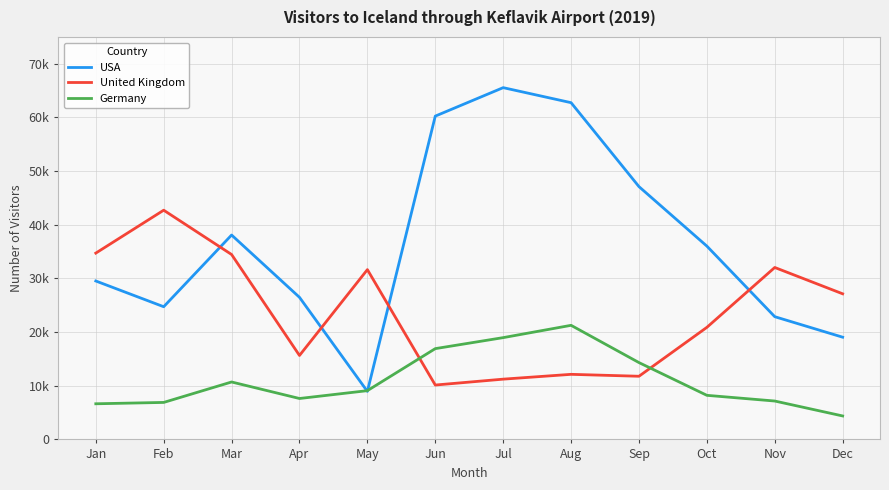

Which series has the widest spread of values?

USA